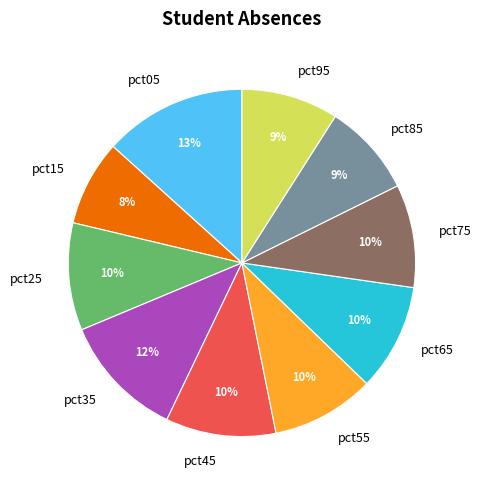

To the nearest percent, what is the average slice percentage?

10%